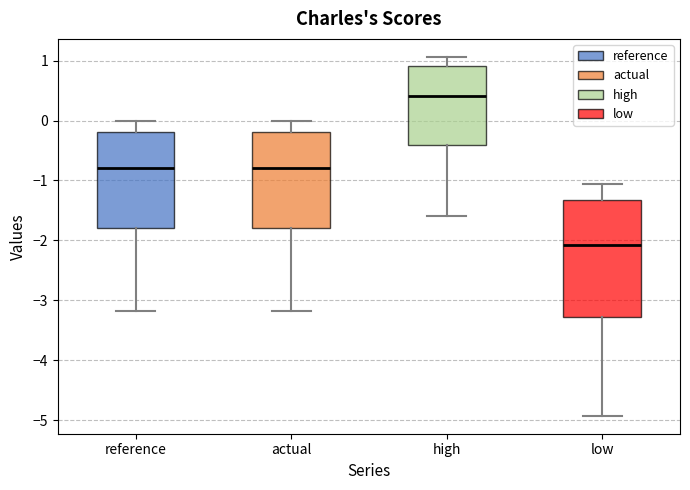

Which box has the highest median line?

high